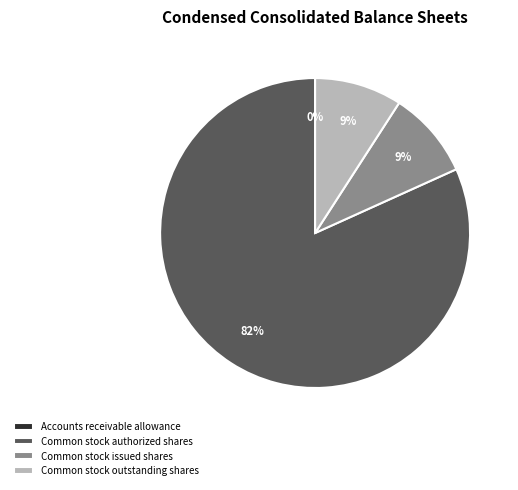

What is the ratio of the value at Common stock outstanding shares to the value at Common stock issued shares?

1.0